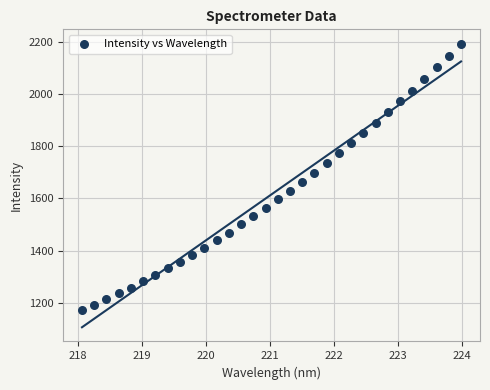

What is the range of X values (max minus min)?

5.9